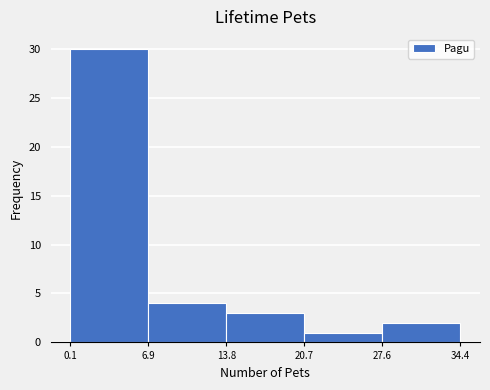

Reading left to right, list every bar in this chart as the range it spans on the x-axis followed by its height. The values are not printed on the chart, so give them approximately, as read against the axis.

0.1 to 6.9: 30
6.9 to 13.8: 4
13.8 to 20.7: 3
20.7 to 27.6: 1
27.6 to 34.4: 2